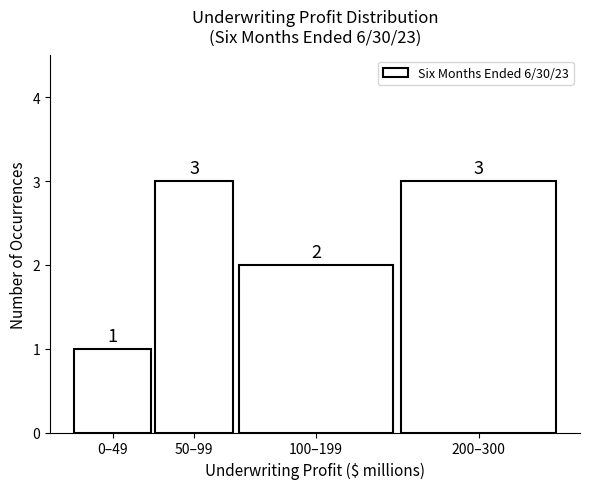

Reading right to left, extract all data points from this chart.

3	2	3	1